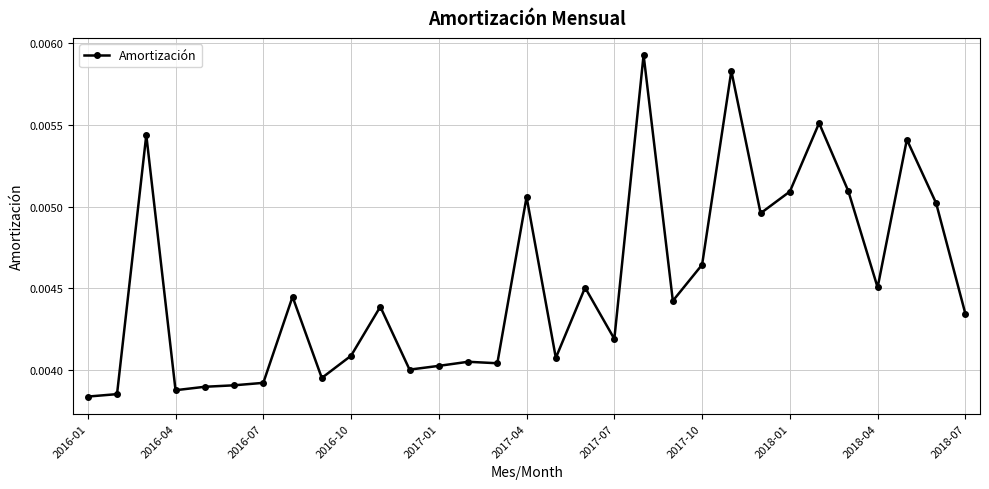

True or false: the data has more than 2 interior local peaks.

True